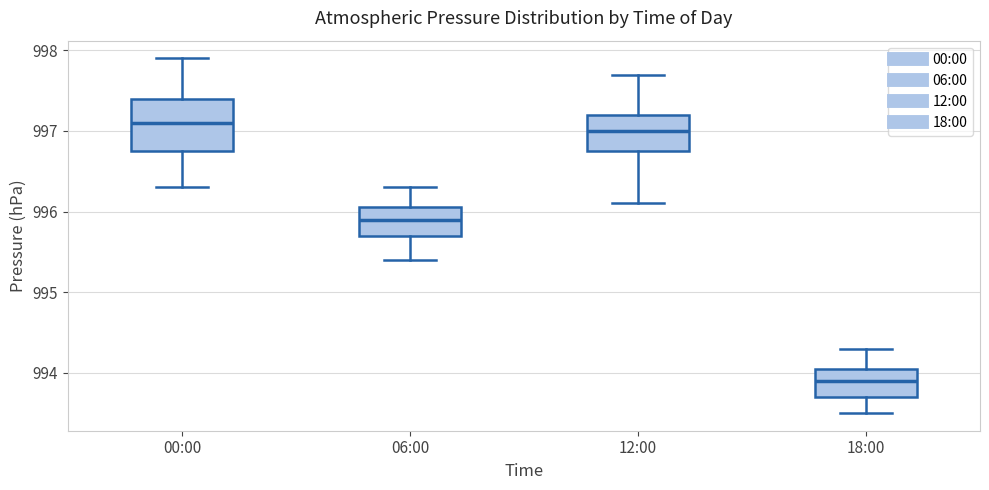

Where does the upper whisker of the box for 12:00 end on the y-axis? The values are not printed on the chart, so give them approximately, as read against the axis.

997.7